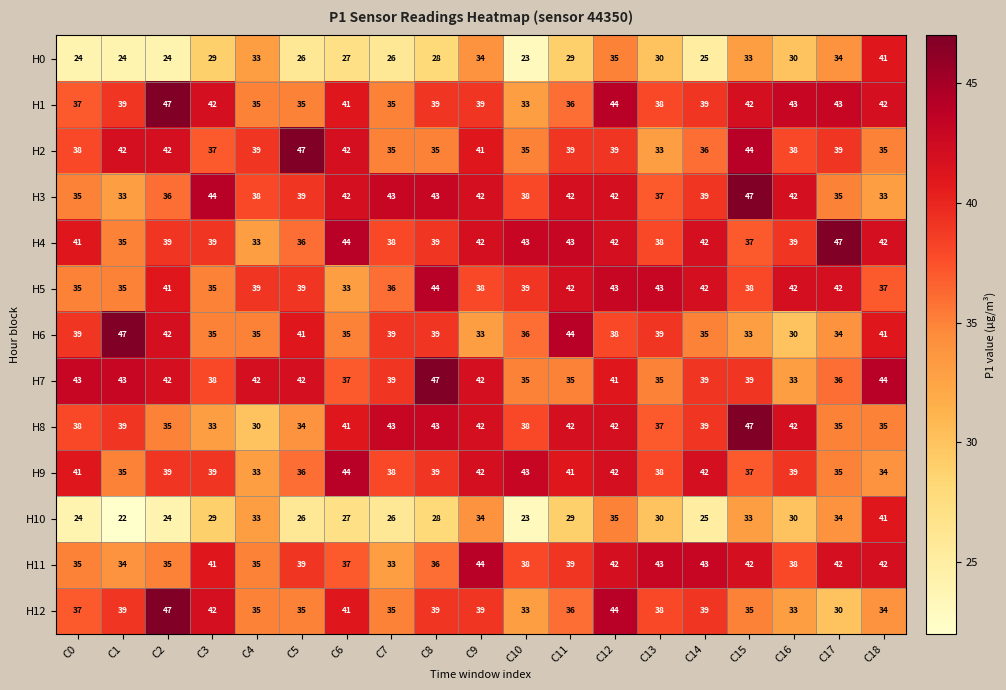

The value of H5 at C12 is 43. True or false?

True